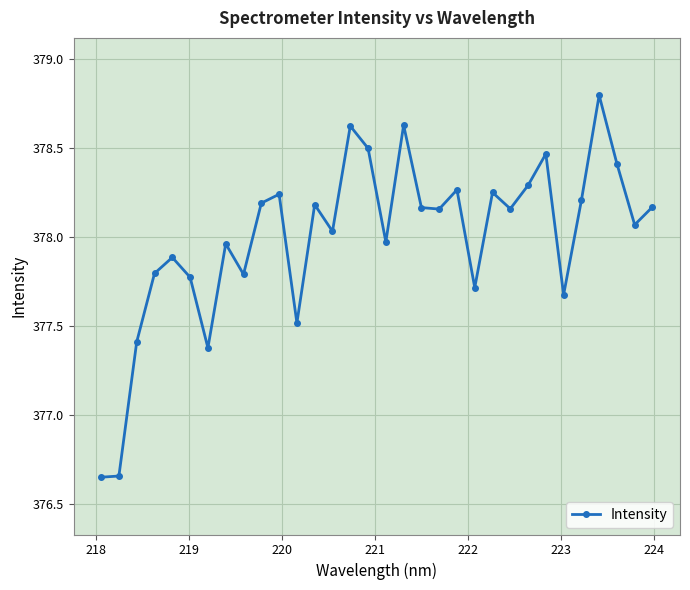

How many points are higher than both their immediate neighbors (excluding endpoints)?

10